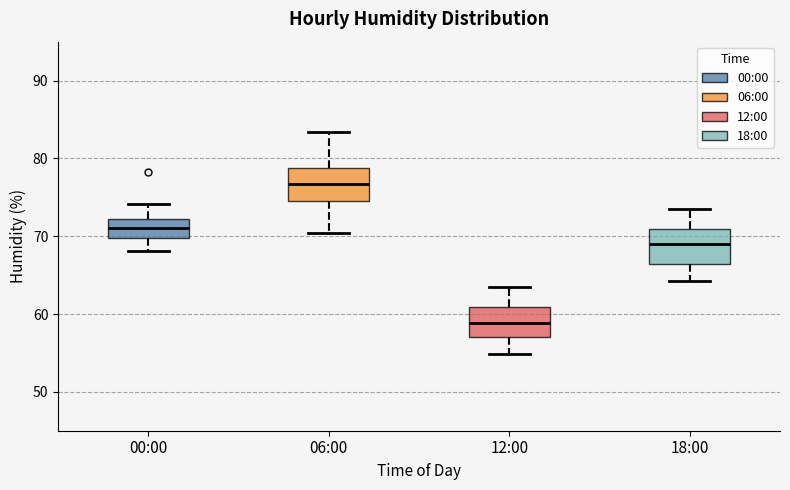

Reading left to right, read every box against the y-axis: the position of its median line, the range the box covers, and the ends of its whiskers. The values are not printed on the chart, so give them approximately, as read against the axis.

00:00: median 71, box 70 to 72, whiskers 68 to 74
06:00: median 77, box 75 to 79, whiskers 70 to 83
12:00: median 59, box 57 to 61, whiskers 55 to 64
18:00: median 69, box 66 to 71, whiskers 64 to 74